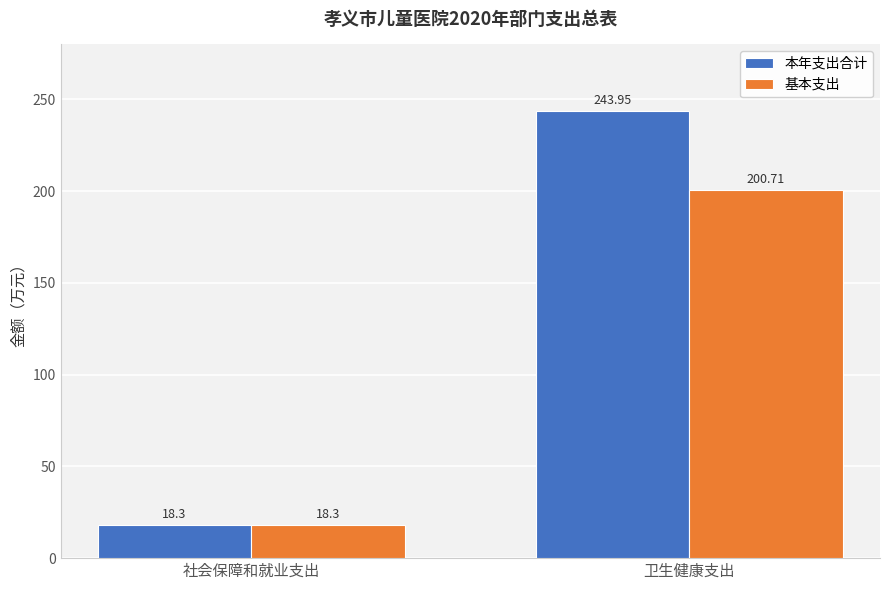

What is the sum of the 基本支出 values at 社会保障和就业支出 and 卫生健康支出?

219.0